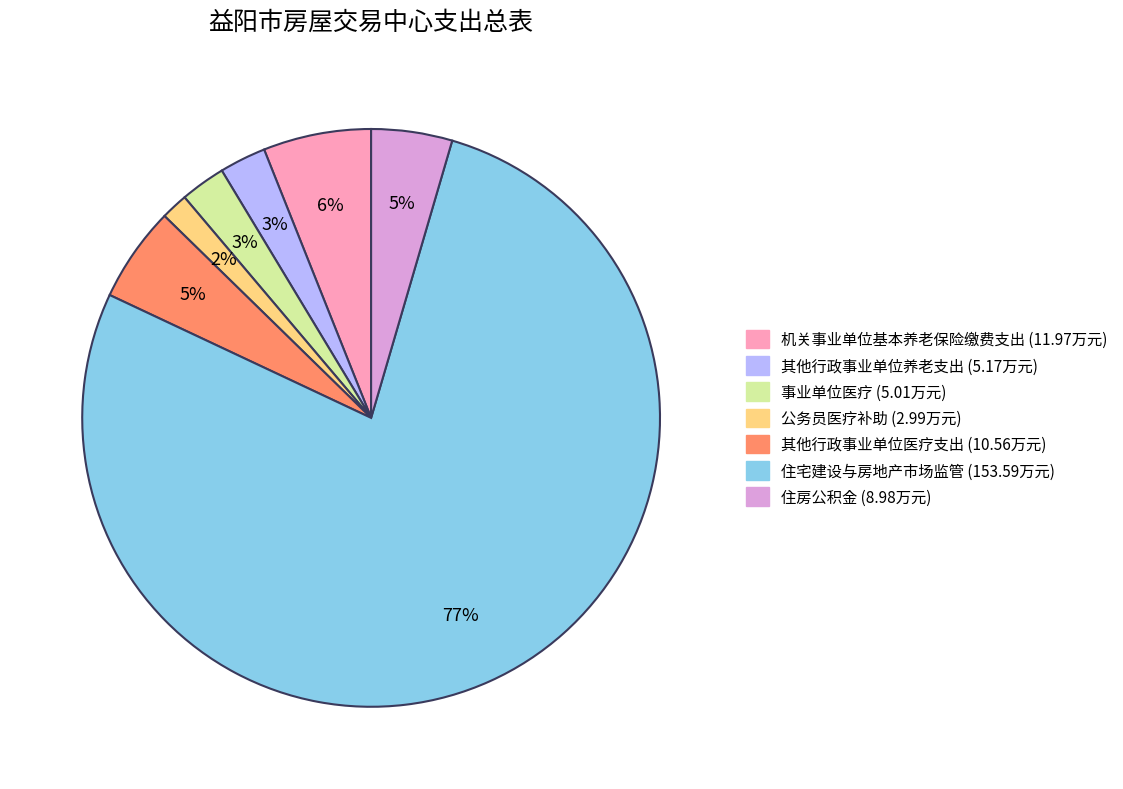

Is there any slice that represents more than half of the pie?

Yes